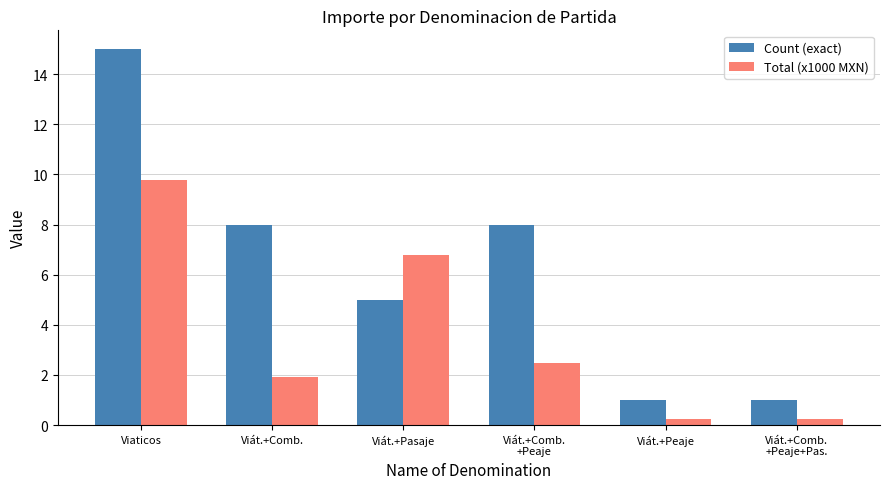

What is the sum of all Count (exact) values?

38.0